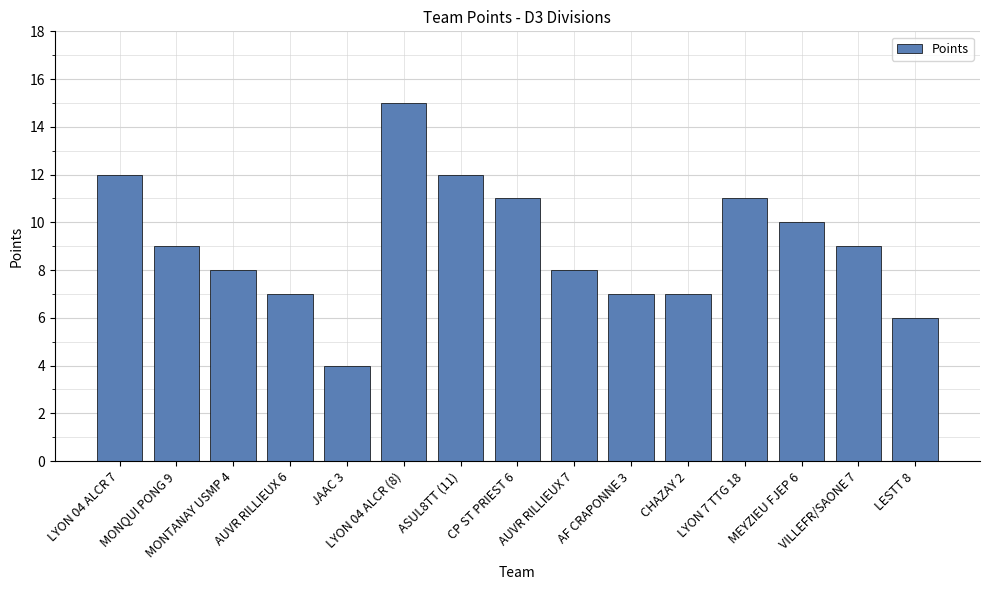

The value at AUVR RILLIEUX 7 is 12. True or false?

False